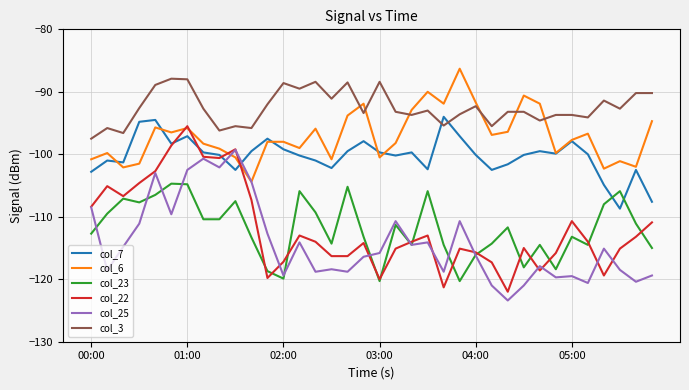

True or false: col_23 and col_3 cross at least once.

False